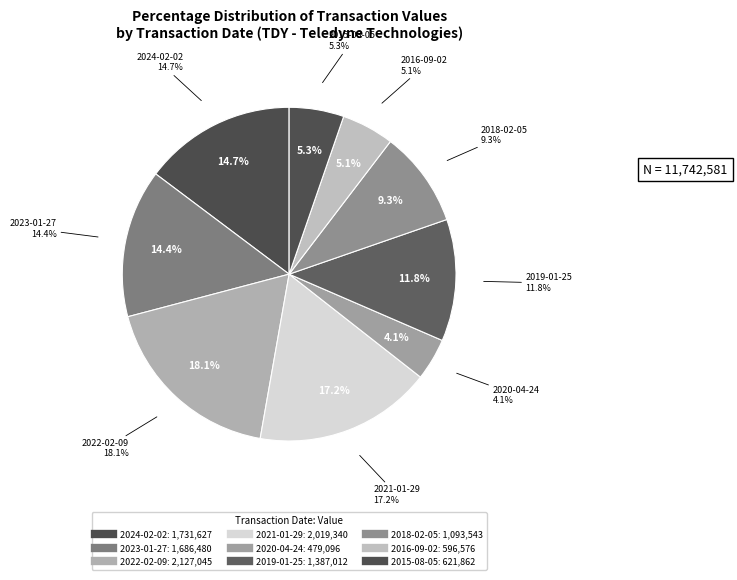

Rank the categories by value from lowest to highest.

2020-04-24, 2016-09-02, 2015-08-05, 2018-02-05, 2019-01-25, 2023-01-27, 2024-02-02, 2021-01-29, 2022-02-09